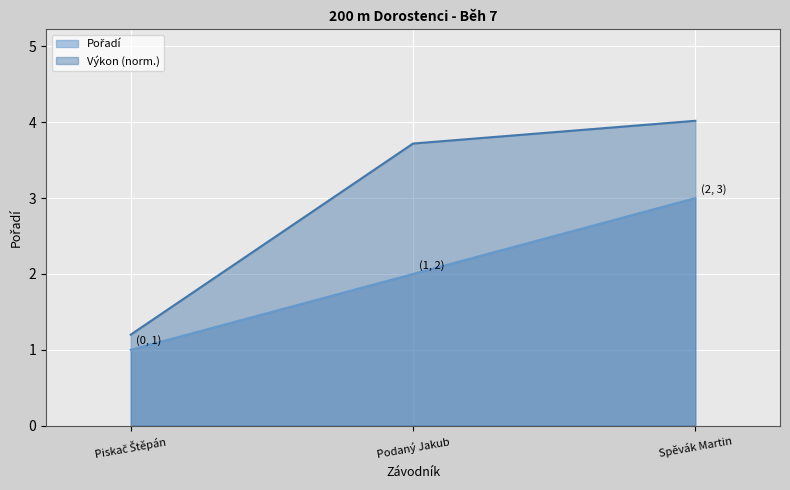

What is the difference between the maximum and minimum values in the Pořadí series?

2.0